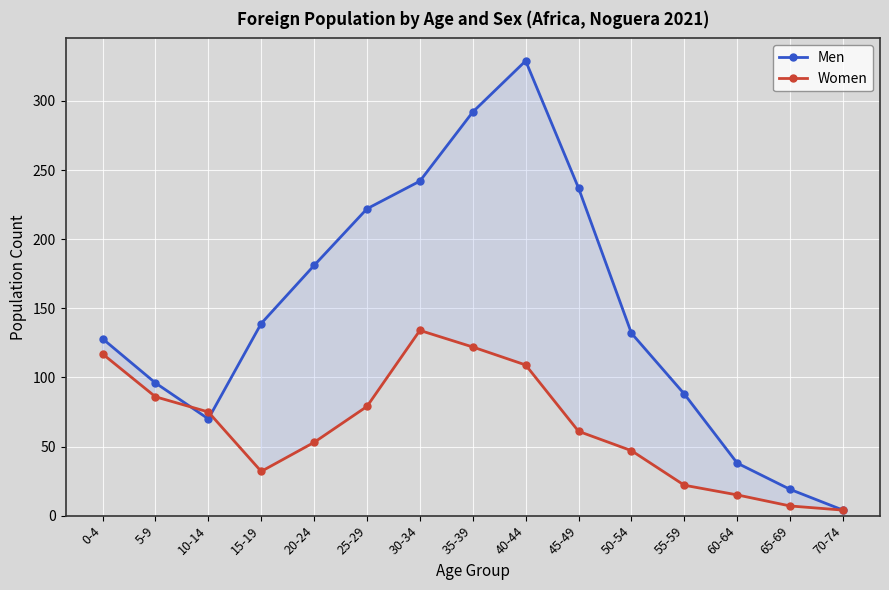

The value of Men at 30-34 is 315. True or false?

False